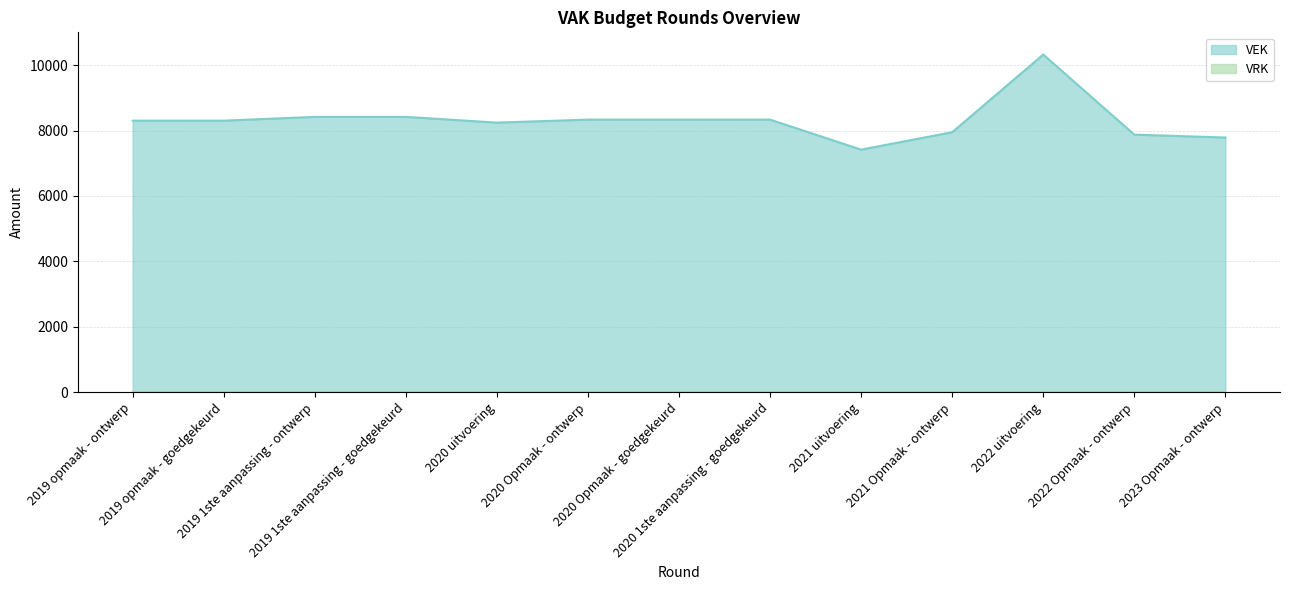

At which category does the data reach its first local peak?

2022 uitvoering